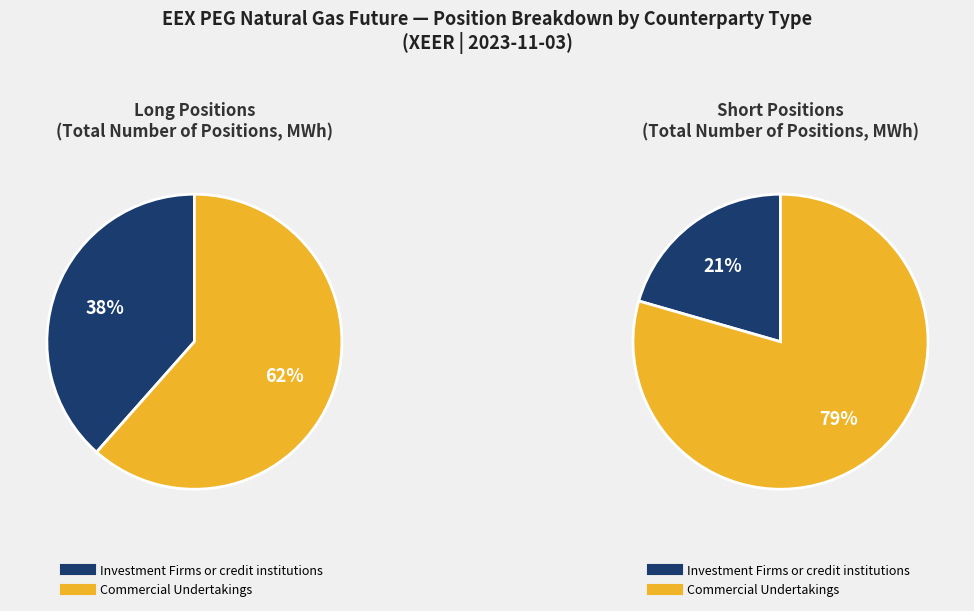

At Commercial Undertakings, list the series in order from smallest to largest.

Long, Short